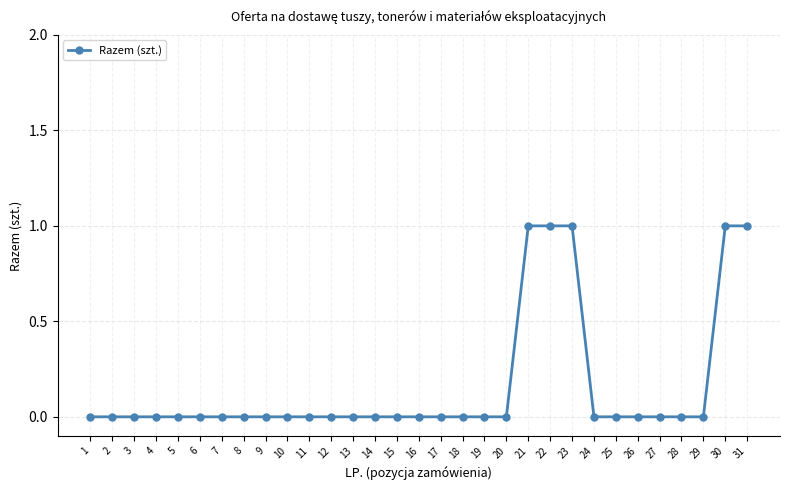

Reading left to right, transcribe all the data shown in this chart.

1=0	2=0	3=0	4=0	5=0	6=0	7=0	8=0	9=0	10=0	11=0	12=0	13=0	14=0	15=0	16=0	17=0	18=0	19=0	20=0	21=1	22=1	23=1	24=0	25=0	26=0	27=0	28=0	29=0	30=1	31=1